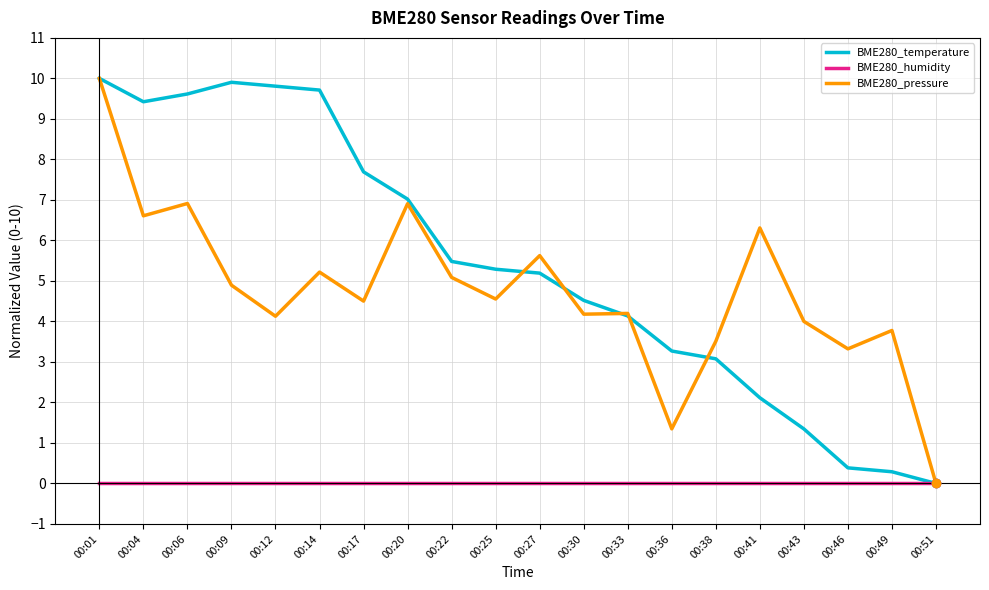

True or false: BME280_pressure and BME280_temperature intersect in this chart.

True